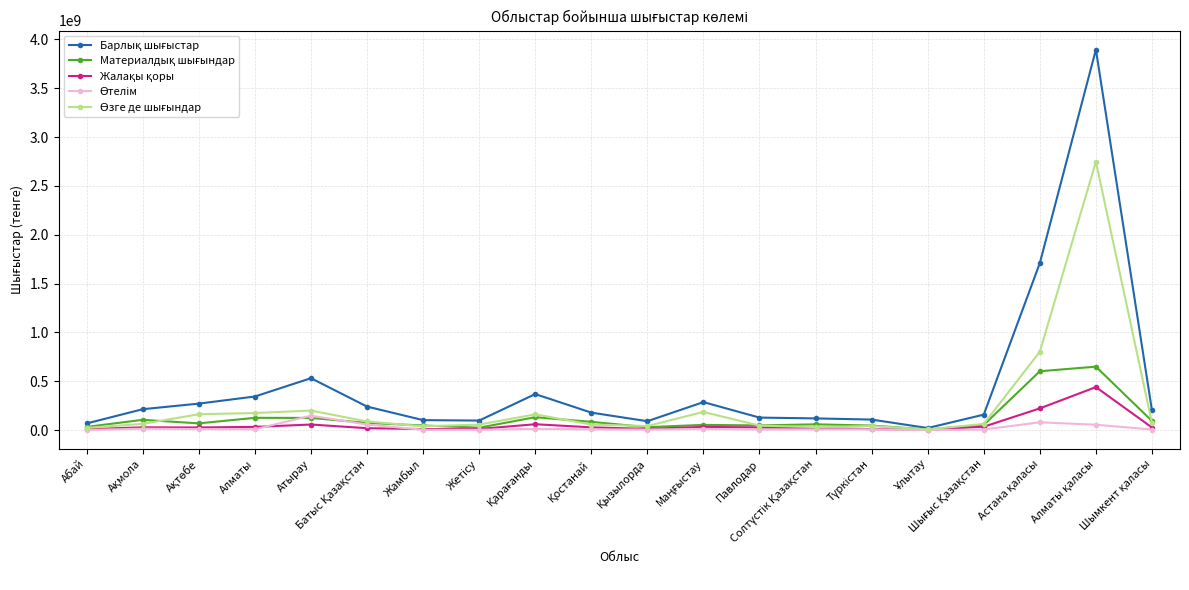

How many distinct data groups are displayed?

5